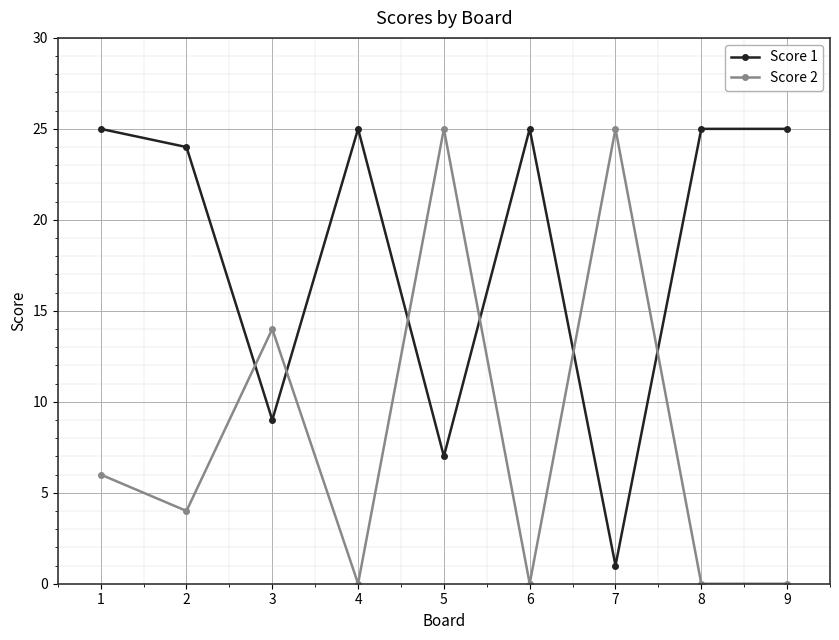

Which series has the largest range (max minus min)?

Score 2